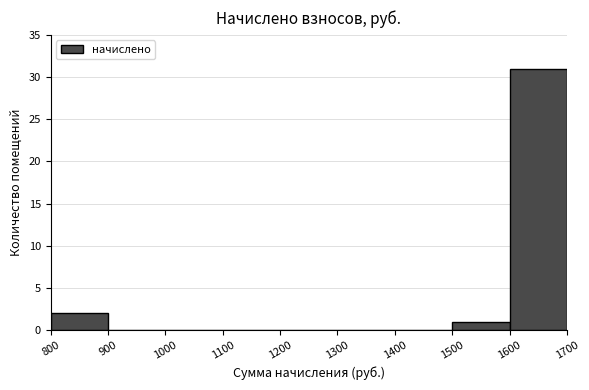

Reading left to right, list every bar in this chart as the range it spans on the x-axis followed by its height. The values are not printed on the chart, so give them approximately, as read against the axis.

800 to 900: 2
900 to 1000: 0
1000 to 1100: 0
1100 to 1200: 0
1200 to 1300: 0
1300 to 1400: 0
1400 to 1500: 0
1500 to 1600: 1
1600 to 1700: 31